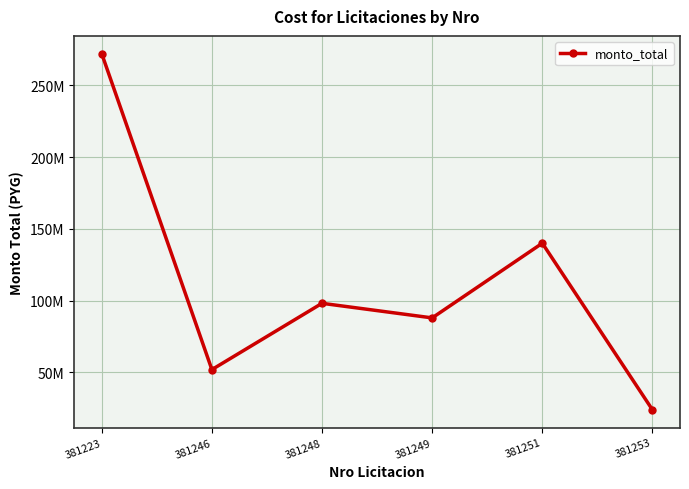

Is this an area chart (filled region under the line)?

No